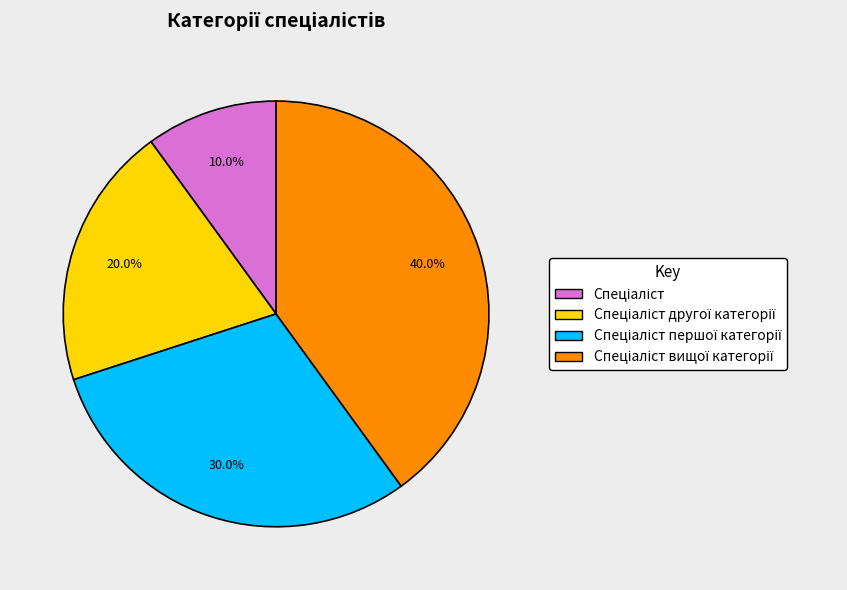

Is there a majority slice in this chart?

No